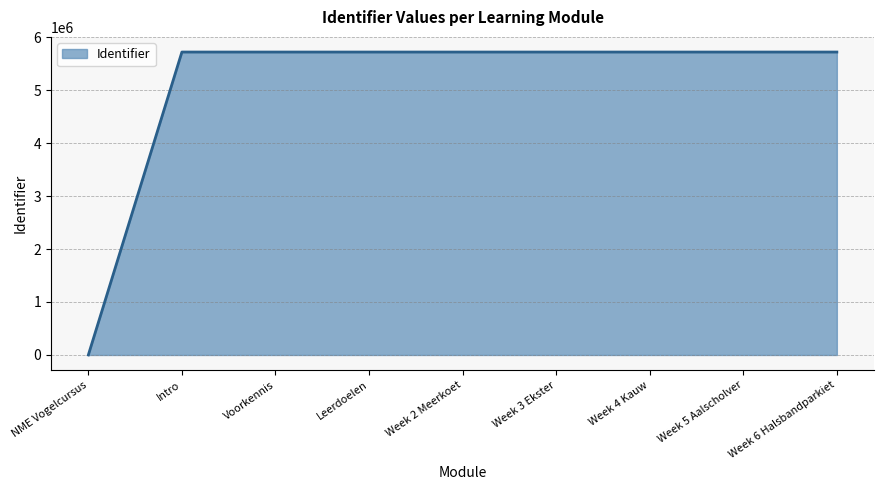

What is the ratio of the value at Week 3 Ekster to the value at Leerdoelen?

1.0